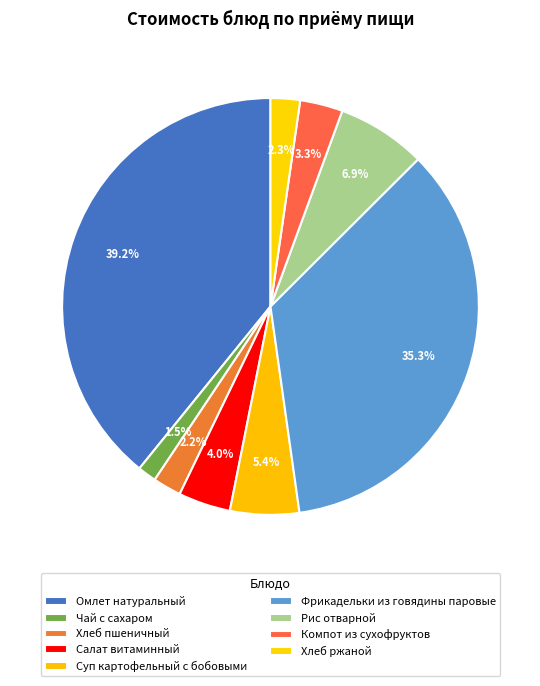

What is the ratio of the value at Рис отварной to the value at Салат витаминный?

1.7